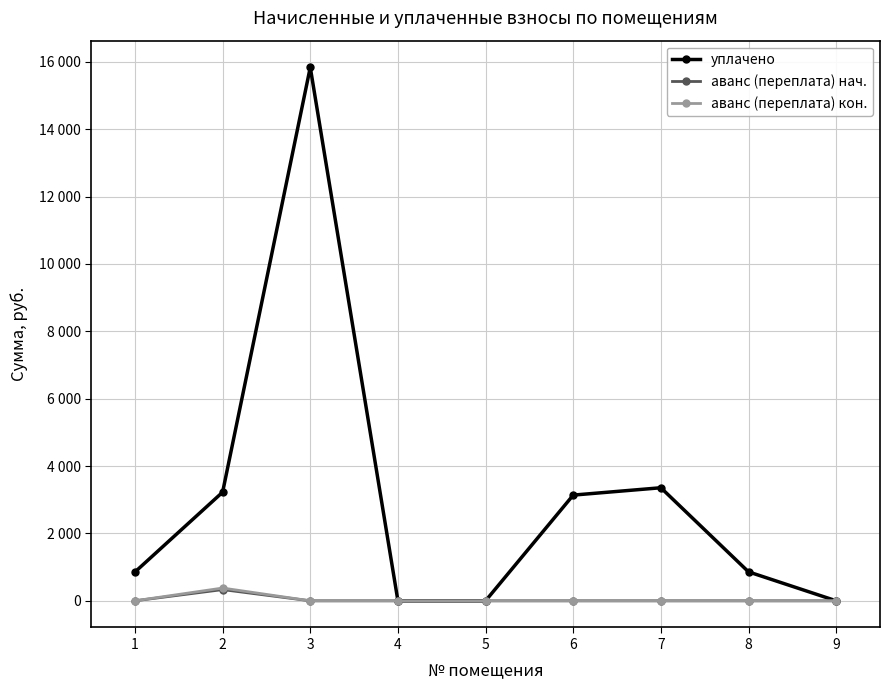

Does the chart have visible grid lines?

Yes